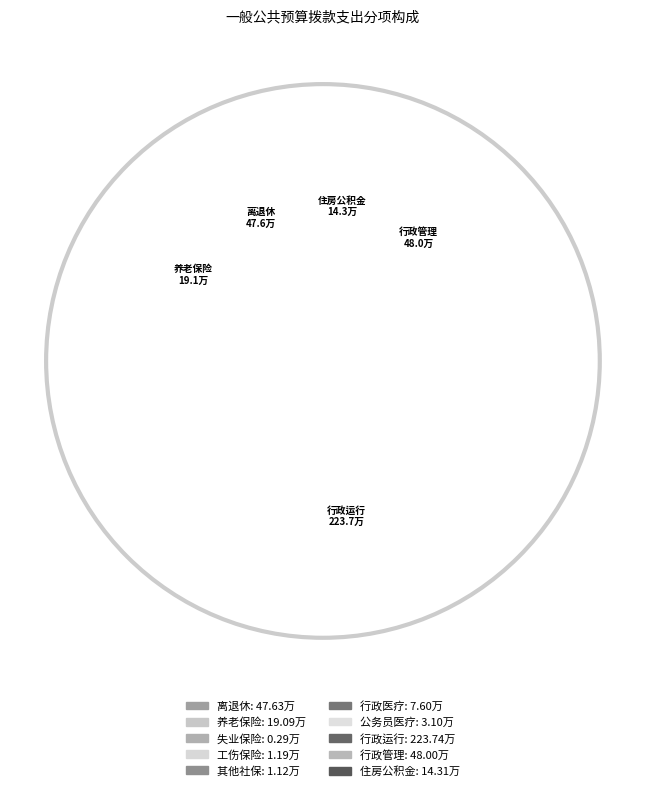

What is the total percentage of 住房公积金 and 财政对工伤保险基金的补助?

4.2%